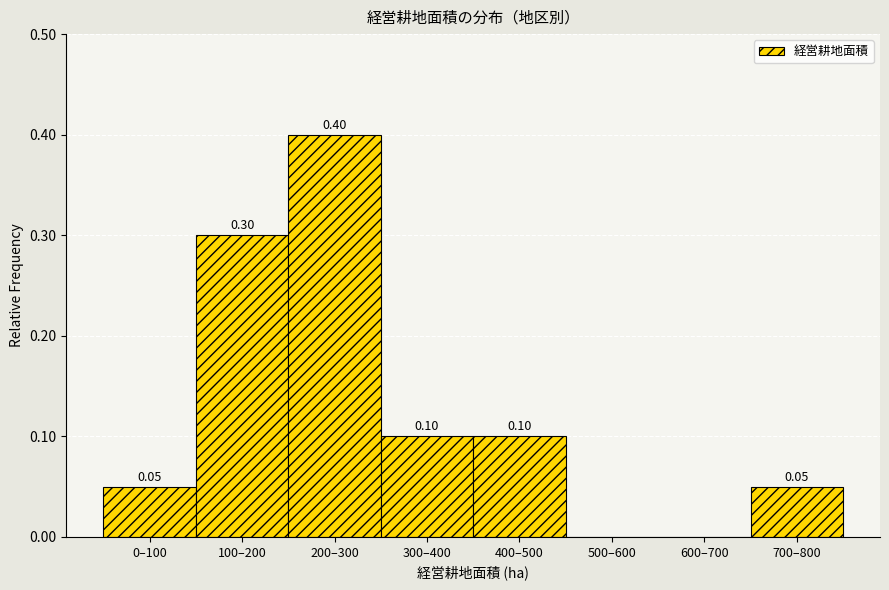

Between 200–300 and 400–500, which is larger?

200–300